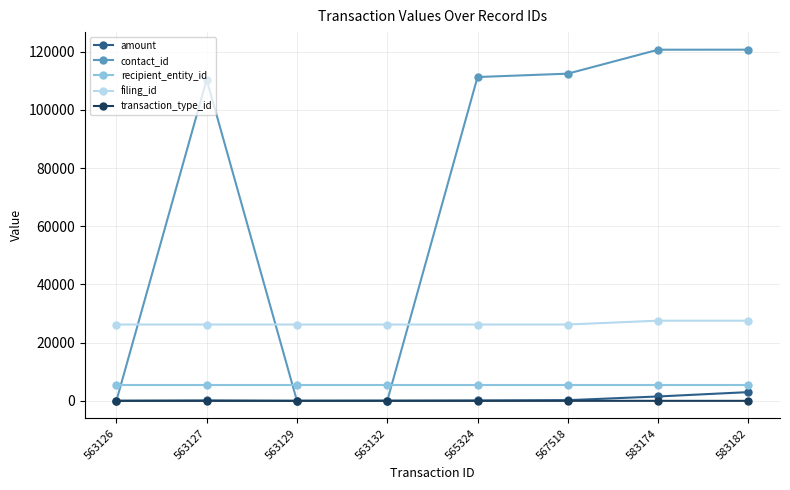

What are all the series names shown in the legend?

amount, contact_id, recipient_entity_id, filing_id, transaction_type_id